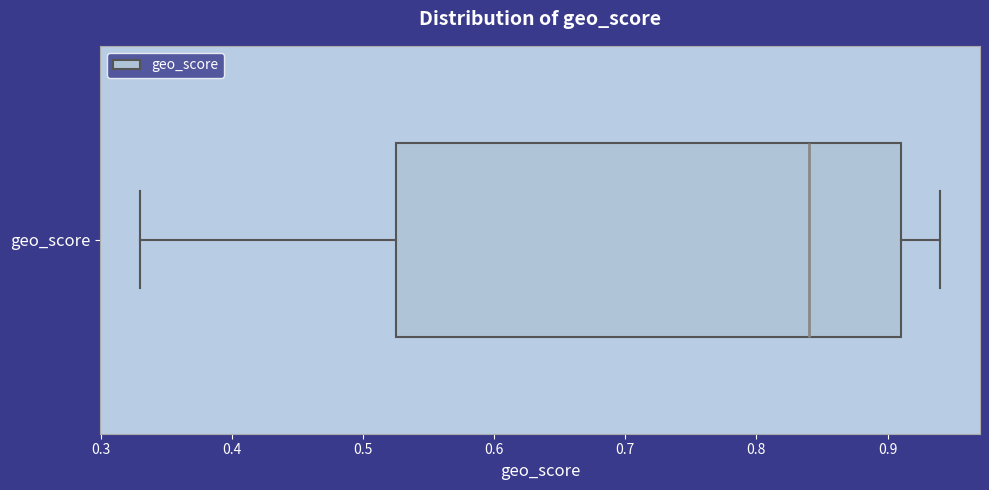

Transcribe this box plot: give where the median line is, the range the box spans, and where the two whiskers end, as read against the x-axis. The values are not printed on the chart, so give them approximately, as read against the axis.

median 0.84, box 0.53 to 0.91, whiskers 0.33 to 0.94